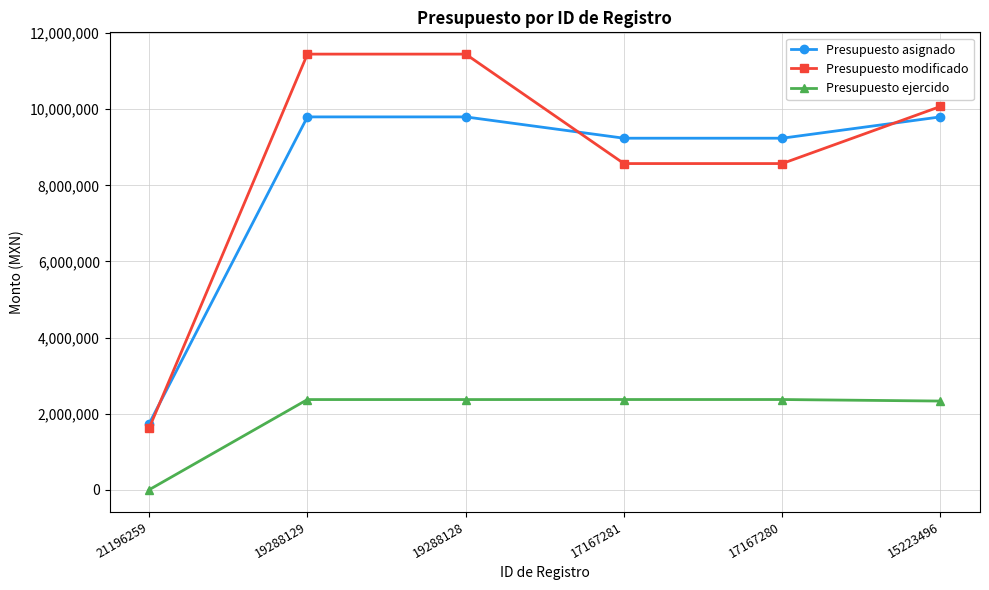

The Presupuesto modificado series shows 8571499.1 at 17167280. True or false?

True